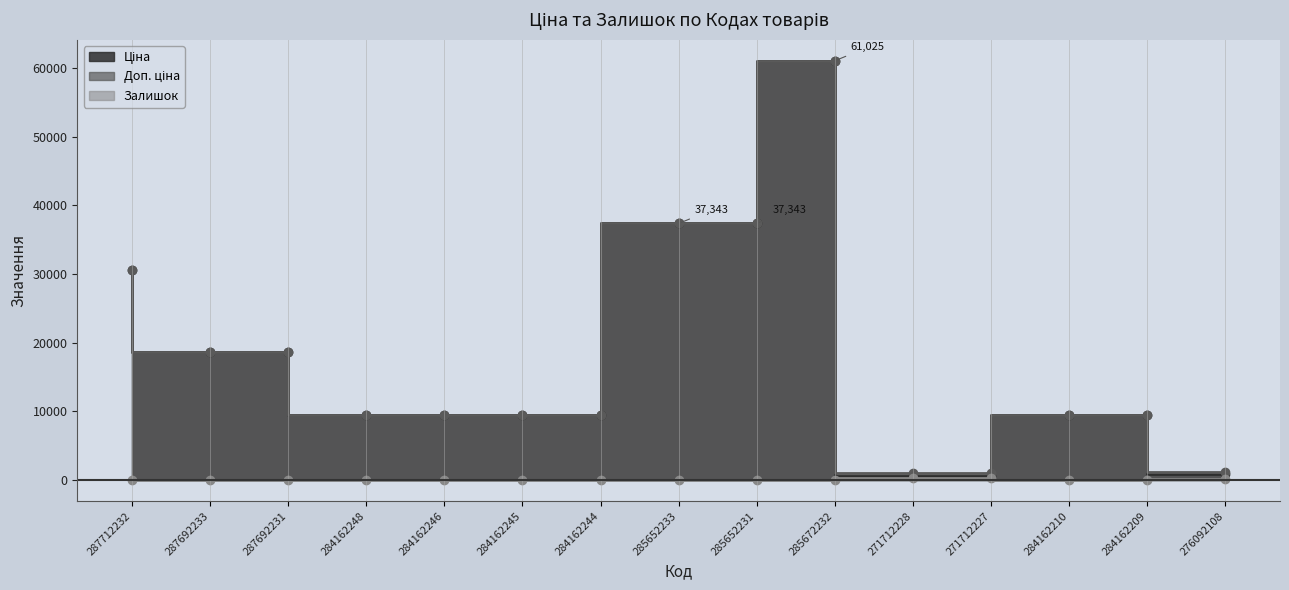

How many data points in Доп. ціна are less than 9416?

3